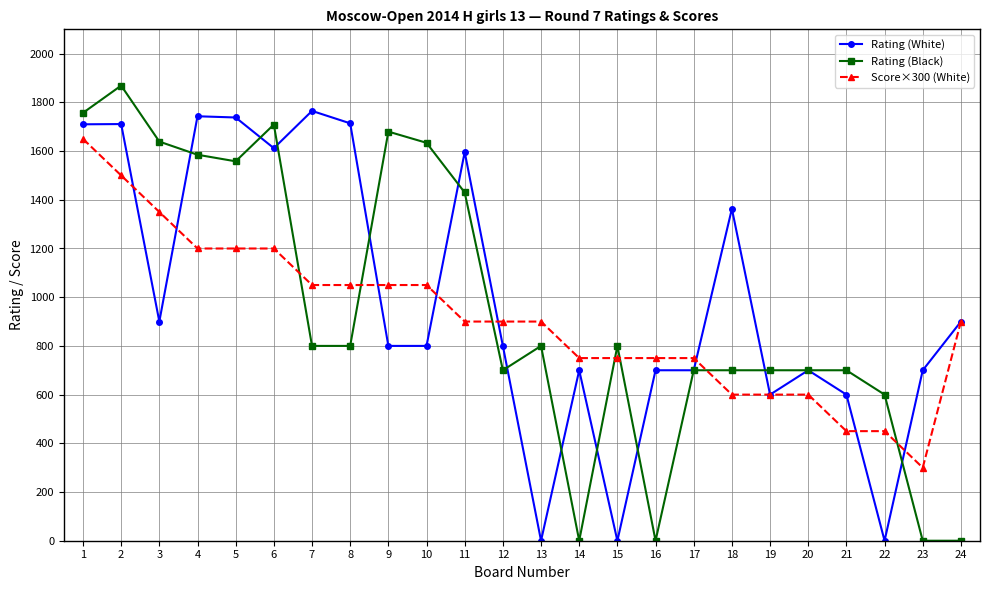

True or false: Rating (White) and Score×300 (White) intersect in this chart.

True